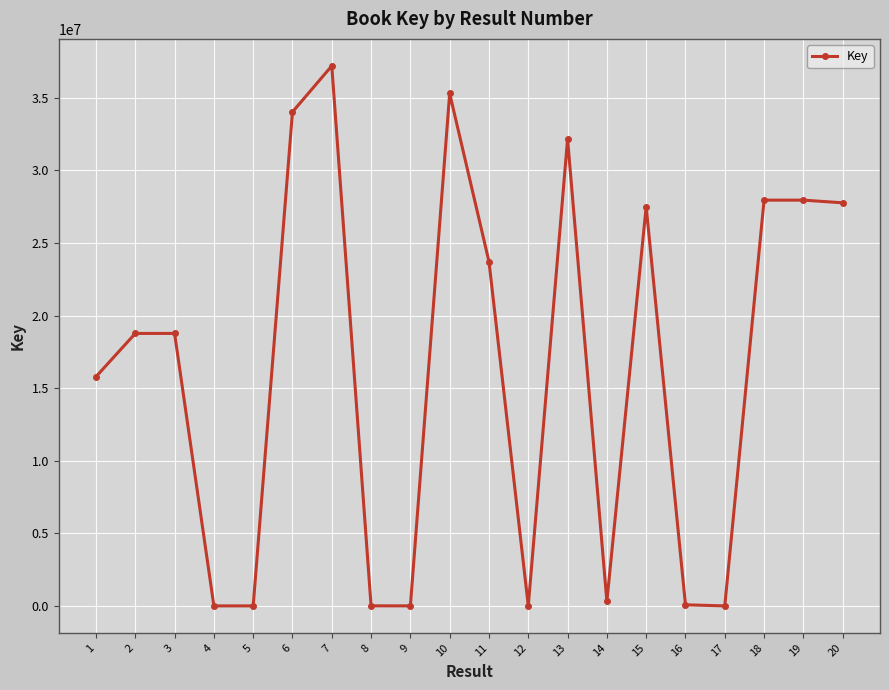

How many points are higher than both their immediate neighbors (excluding endpoints)?

6